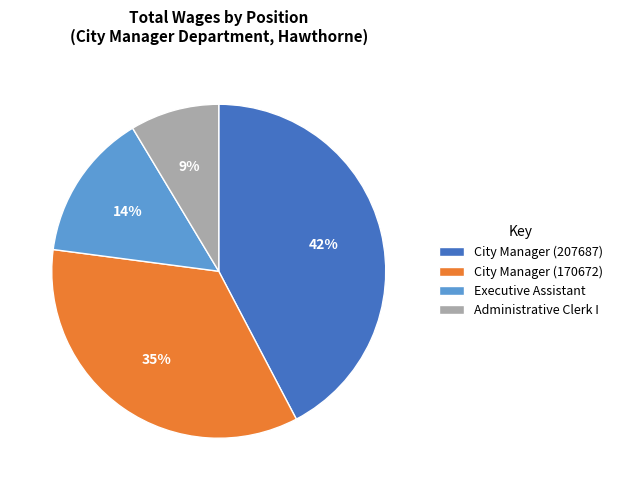

True or false: City Manager (170672) accounts for 22% of the total.

False